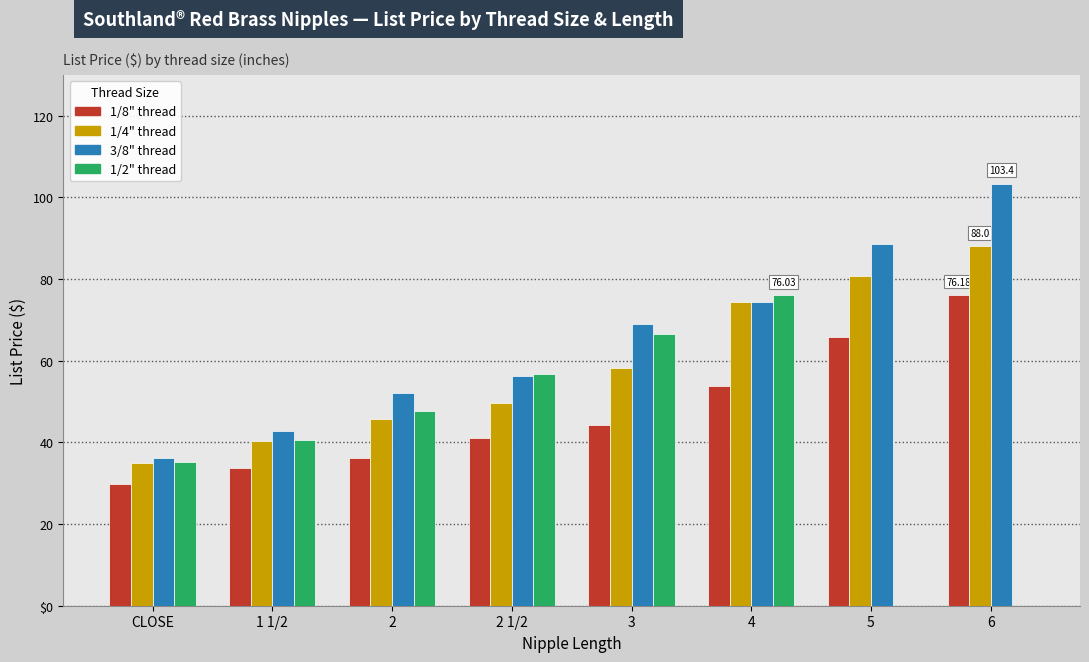

Which label corresponds to the largest value in the chart?

6